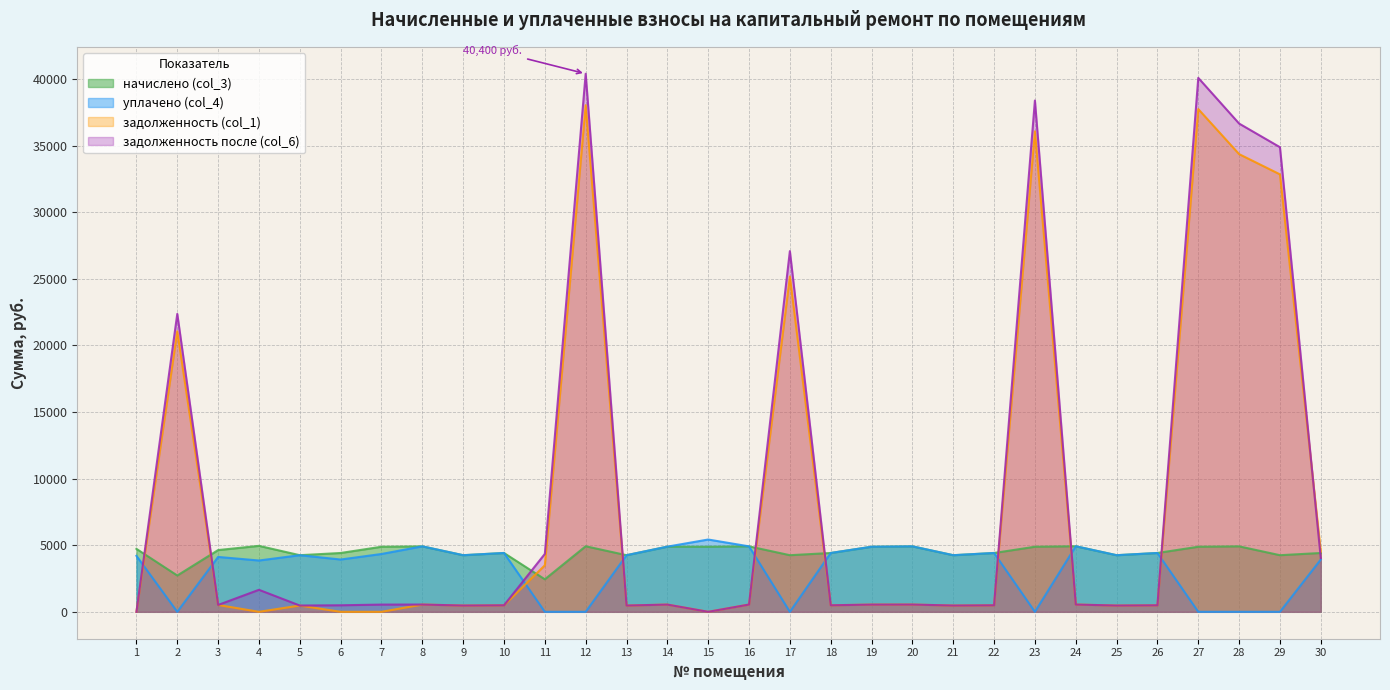

List the series in order of their peak value, lowest first.

начислено (col_3), уплачено (col_4), задолженность (col_1), задолженность после (col_6)